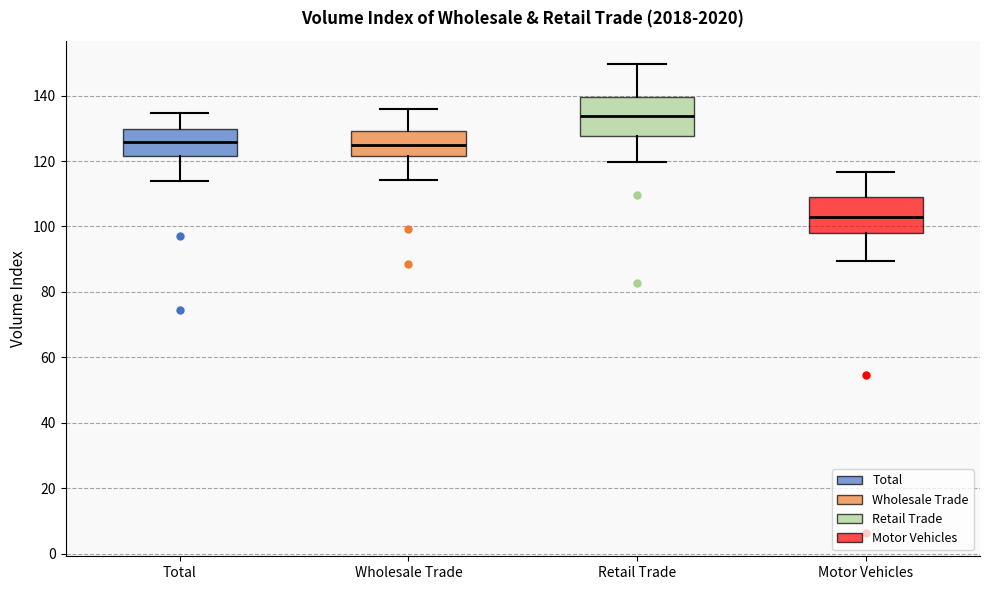

Reading left to right, read every box against the y-axis: the position of its median line, the range the box covers, and the ends of its whiskers. The values are not printed on the chart, so give them approximately, as read against the axis.

Total: median 126, box 122 to 130, whiskers 114 to 134
Wholesale Trade: median 124, box 122 to 130, whiskers 114 to 136
Retail Trade: median 134, box 128 to 140, whiskers 120 to 150
Motor Vehicles: median 102, box 98 to 108, whiskers 90 to 116